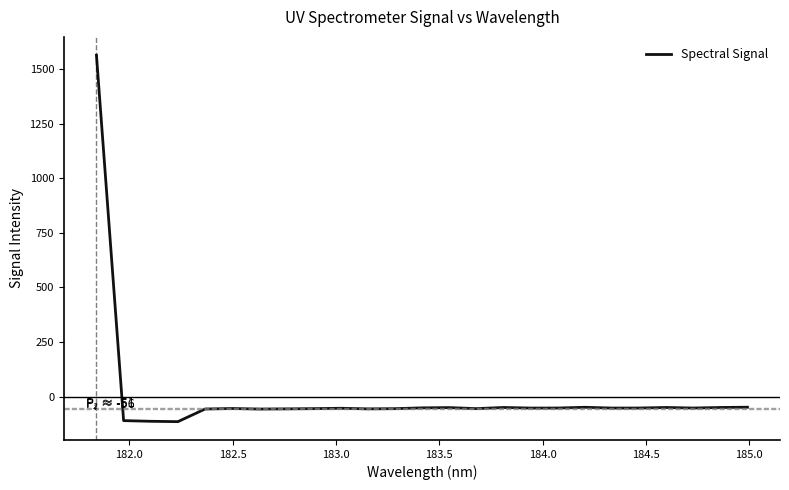

What is the minimum value shown in the chart?

-114.8